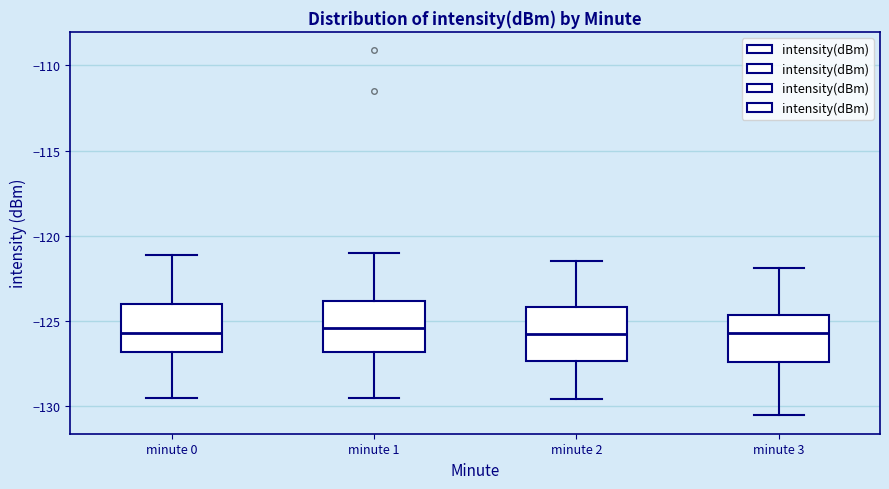

Reading left to right, read every box against the y-axis: the position of its median line, the range the box covers, and the ends of its whiskers. The values are not printed on the chart, so give them approximately, as read against the axis.

minute 0: median -125.5, box -127.0 to -124.0, whiskers -129.5 to -121.0
minute 1: median -125.5, box -127.0 to -124.0, whiskers -129.5 to -121.0
minute 2: median -126.0, box -127.5 to -124.0, whiskers -129.5 to -121.5
minute 3: median -125.5, box -127.5 to -124.5, whiskers -130.5 to -122.0